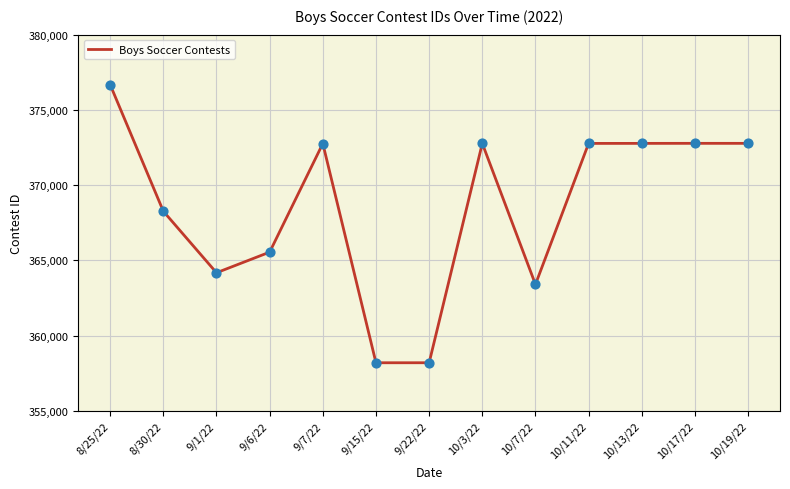

Between 10/7/22 and 9/7/22, which is larger?

9/7/22